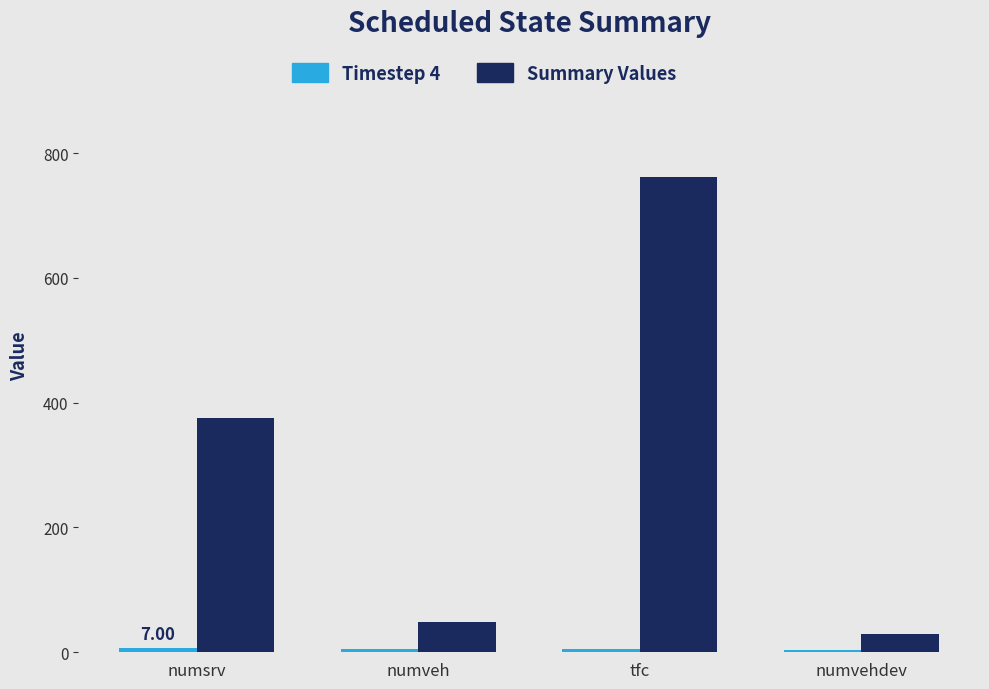

At which category is the sum across all series the highest?

tfc